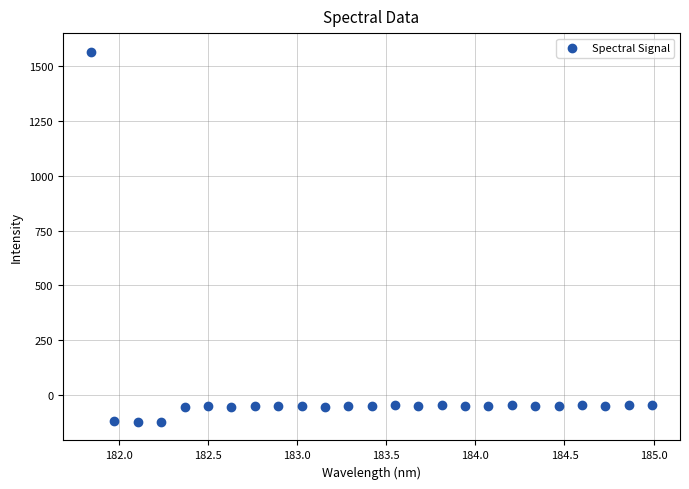

What is the range of Y values (max minus min)?

1692.4